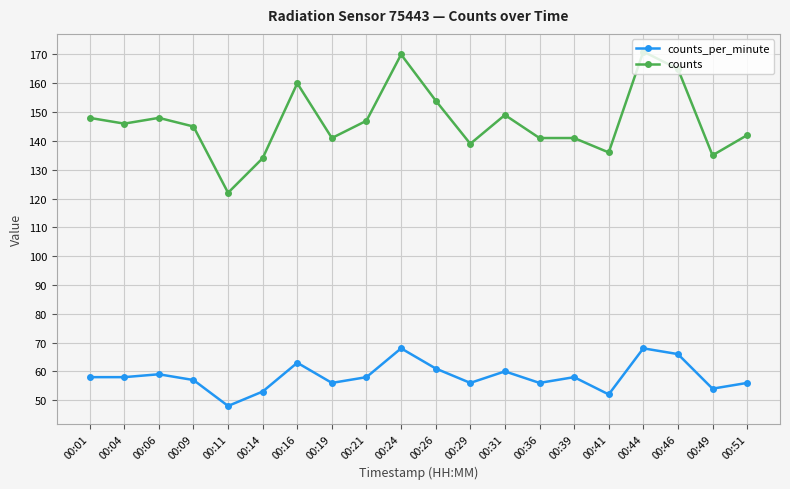

How many categories are shown in the chart?

20